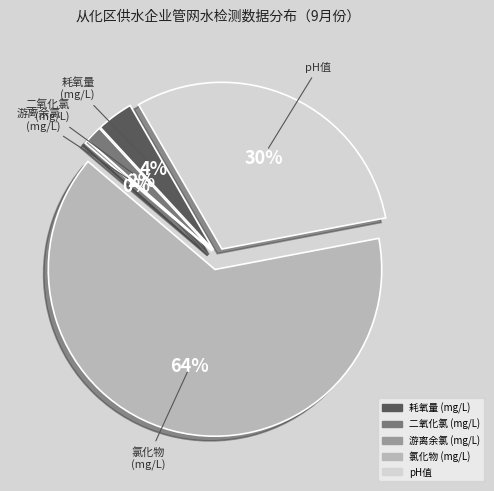

What is the largest slice in the pie chart?

氯化物
(mg/L)